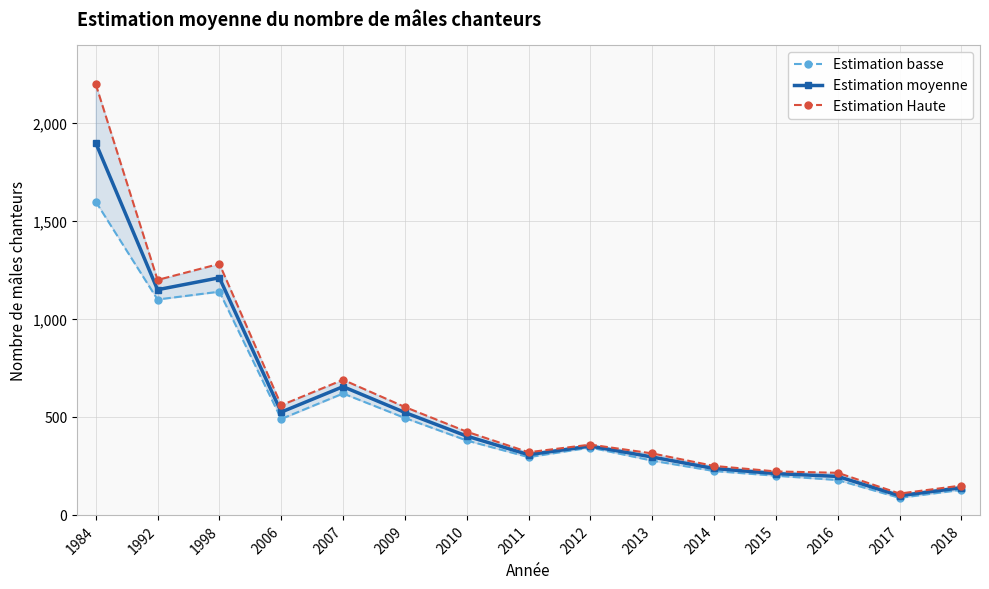

What is the difference between the maximum and second lowest values in the Estimation Haute series?

2050.0